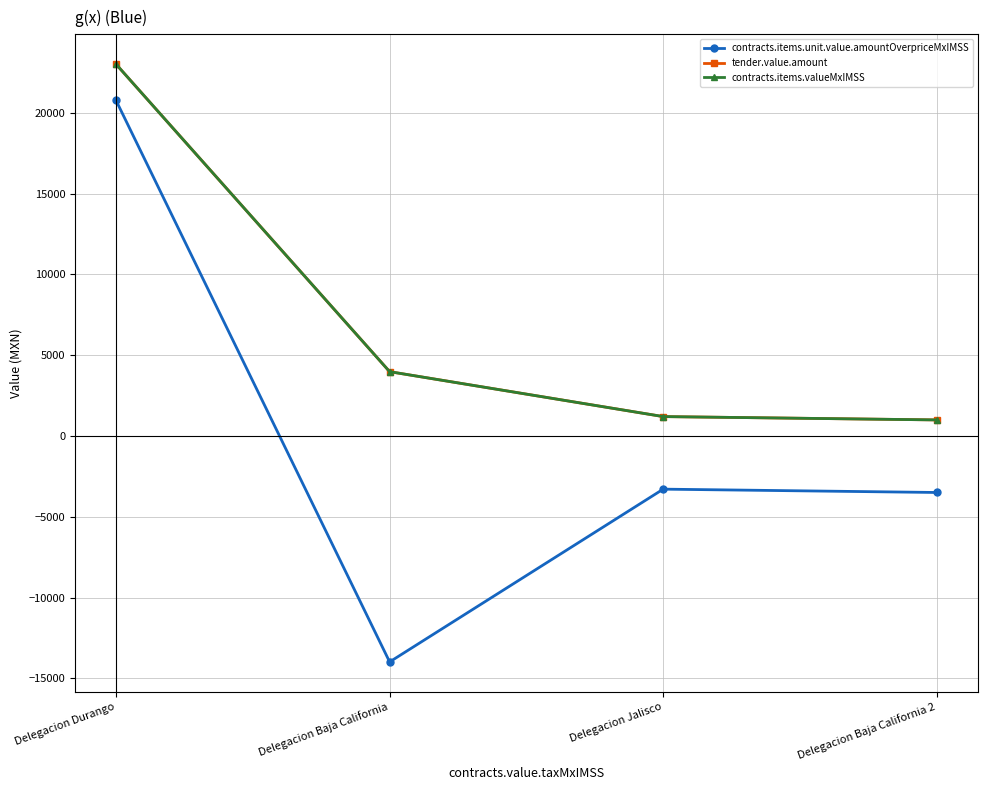

What is the label of the 2nd point from the left?

Delegacion Baja California